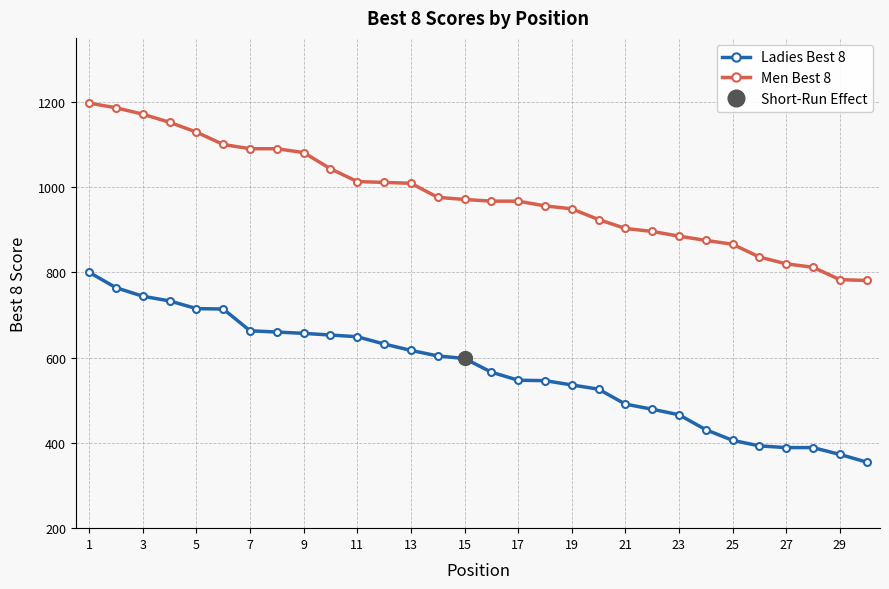

True or false: Ladies Best 8 and Men Best 8 cross at least once.

False